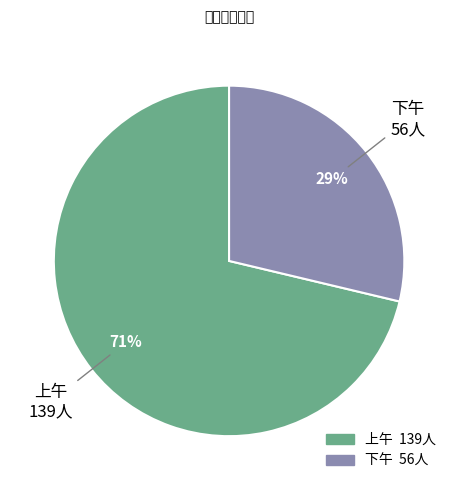

To the nearest percent, what is the average slice percentage?

50%